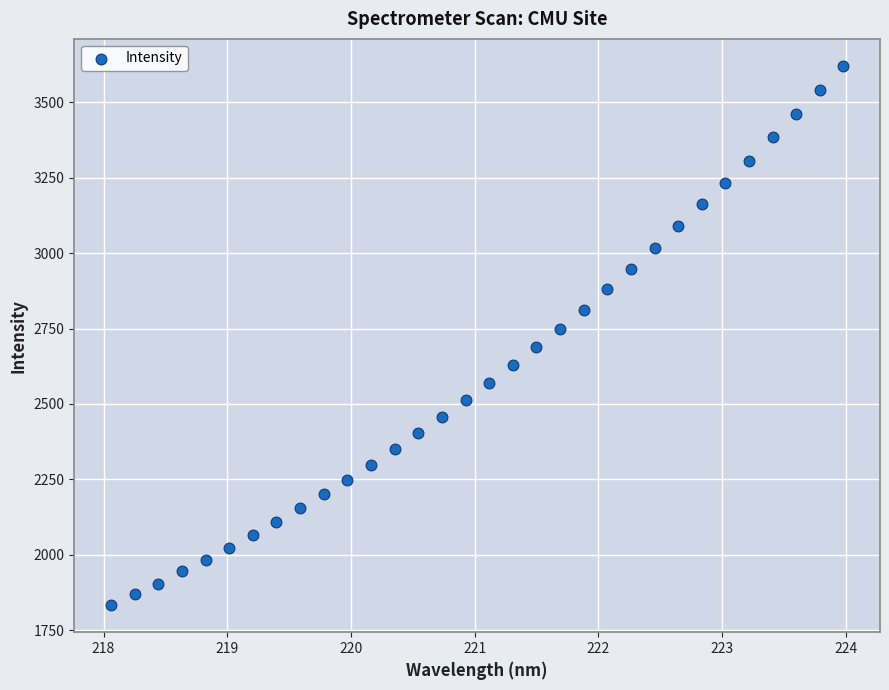

What is the range of X values (max minus min)?

5.9